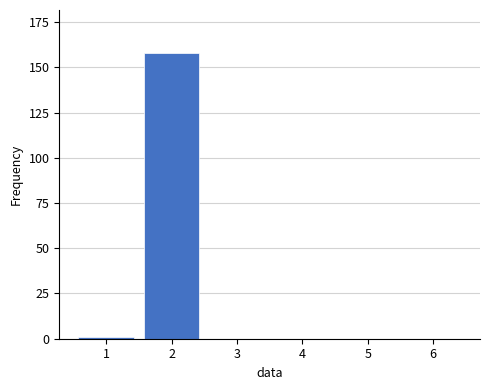

Reading left to right, transcribe all the data shown in this chart.

1=1	2=158	3=0	4=0	5=0	6=0